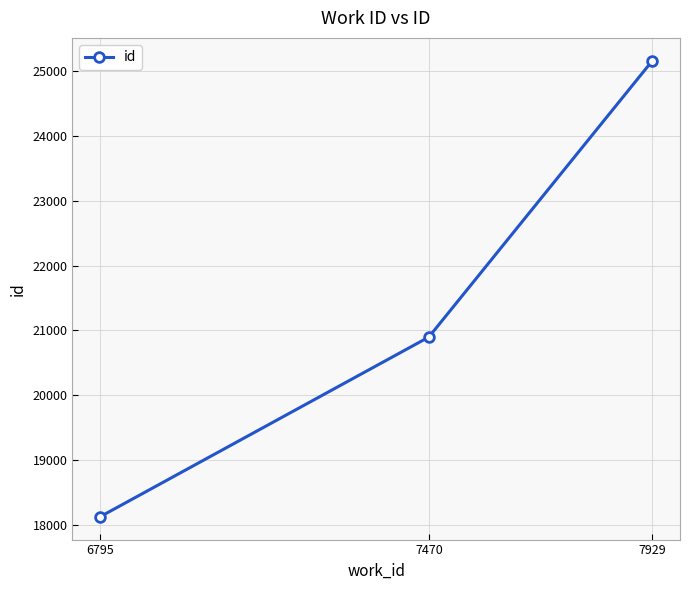

What is the smallest value displayed?

18130